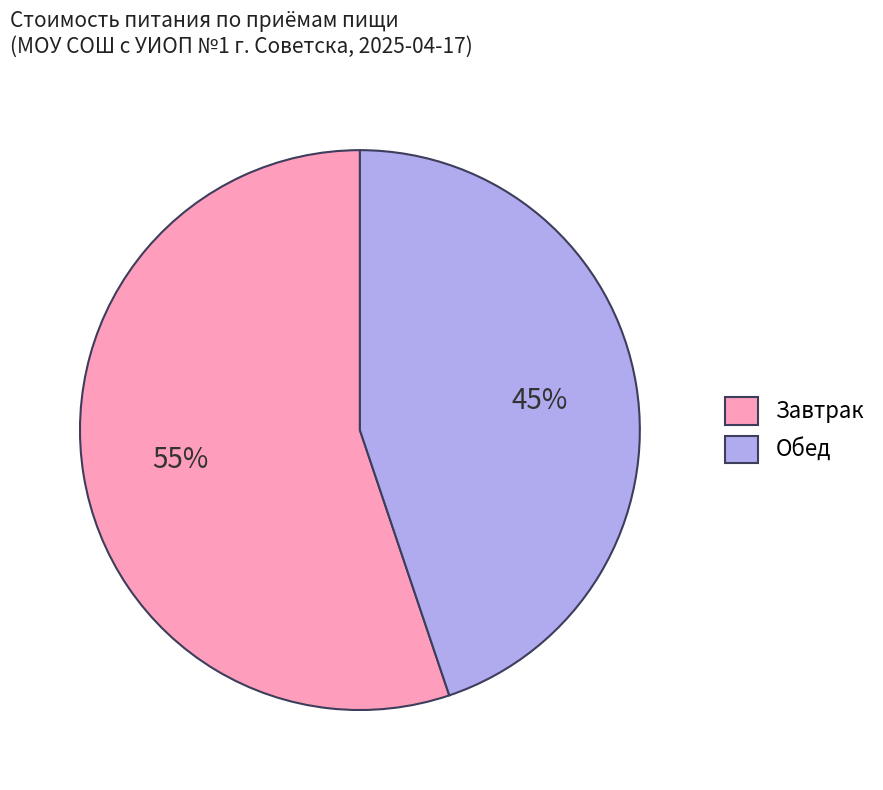

Is the sum of Завтрак and Обед greater than half?

Yes